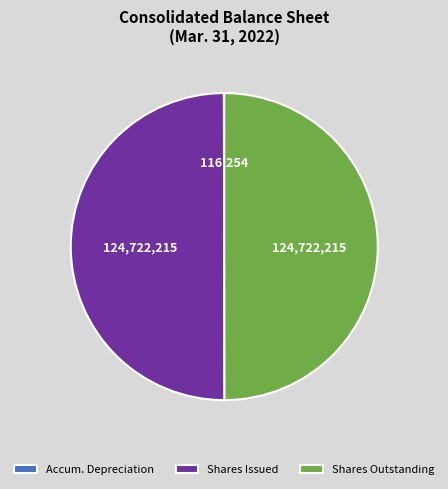

The Shares Outstanding slice represents 56% of the pie. True or false?

False